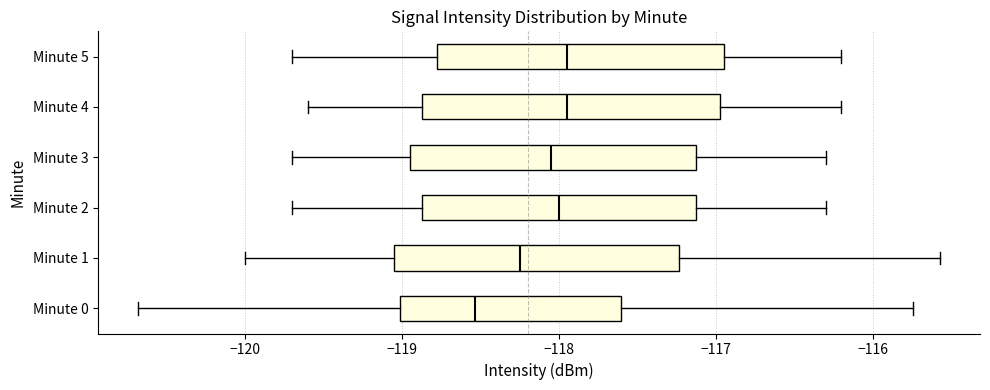

Reading bottom to top, transcribe this box plot: for each box, give where its median line is, the range the box spans, and where its two whiskers end, as read against the x-axis. The values are not printed on the chart, so give them approximately, as read against the axis.

Minute 0: median -118.5, box -119.0 to -117.6, whiskers -120.7 to -115.7
Minute 1: median -118.2, box -119.0 to -117.2, whiskers -120.0 to -115.6
Minute 2: median -118.0, box -118.9 to -117.1, whiskers -119.7 to -116.3
Minute 3: median -118.0, box -118.9 to -117.1, whiskers -119.7 to -116.3
Minute 4: median -117.9, box -118.9 to -117.0, whiskers -119.6 to -116.2
Minute 5: median -117.9, box -118.8 to -116.9, whiskers -119.7 to -116.2